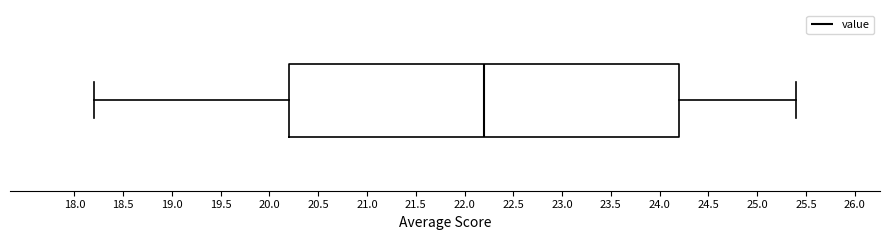

Read this box plot against the x-axis: the position of the median line, the range covered by the box, and the ends of both whiskers. The values are not printed on the chart, so give them approximately, as read against the axis.

median 22.2, box 20.2 to 24.2, whiskers 18.2 to 25.4